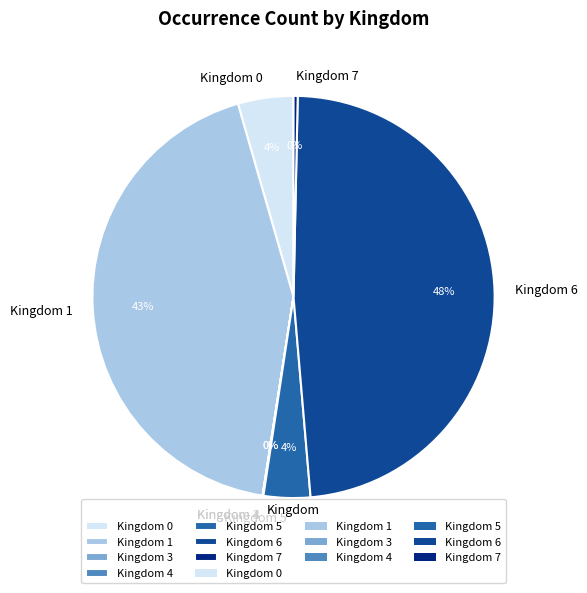

Is it true that Kingdom 0 is 19% of the pie?

False